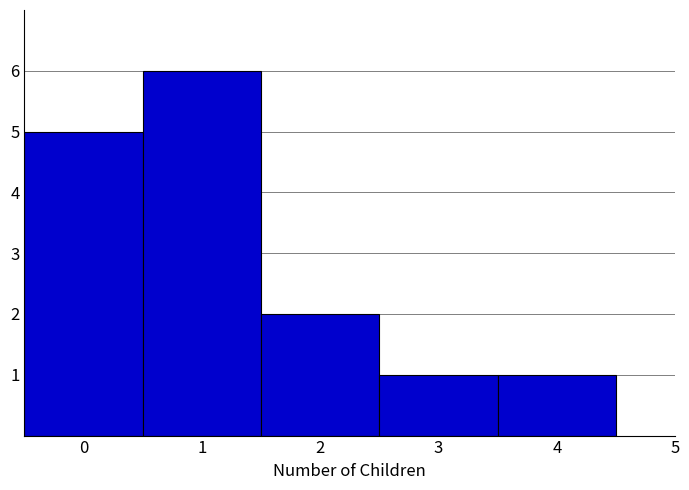

What is the height of the bar covering 3.5 to 4.5 on the x-axis? The values are not printed on the chart, so give them approximately, as read against the axis.

1